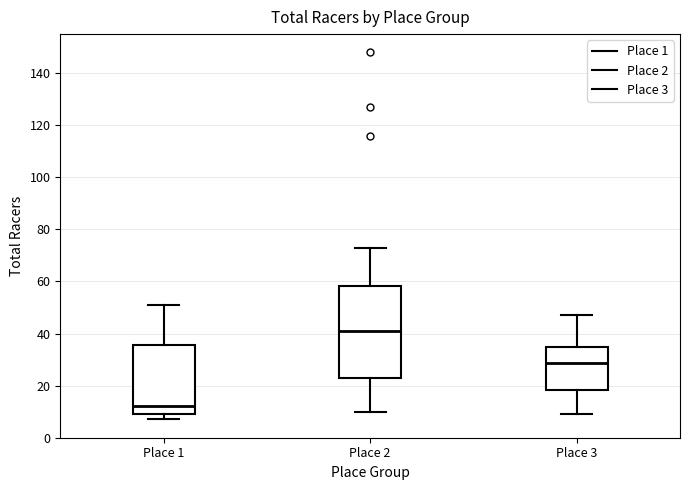

Reading left to right, read every box against the y-axis: the position of its median line, the range the box covers, and the ends of its whiskers. The values are not printed on the chart, so give them approximately, as read against the axis.

Place 1: median 12, box 10 to 36, whiskers 8 to 52
Place 2: median 42, box 24 to 58, whiskers 10 to 74
Place 3: median 28, box 18 to 36, whiskers 10 to 48